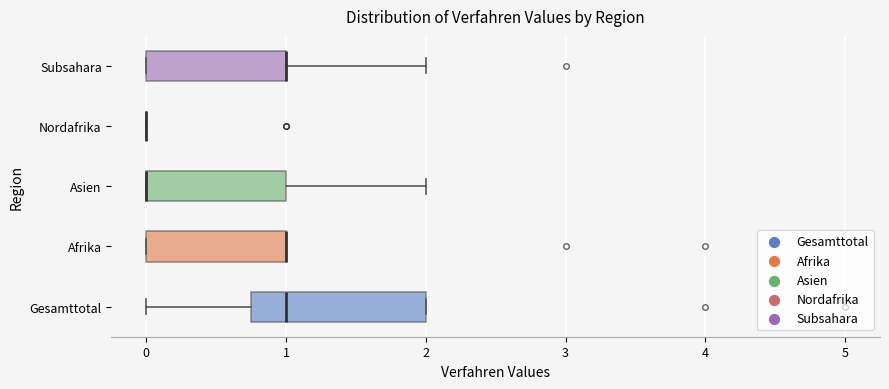

Reading bottom to top, transcribe this box plot: for each box, give where its median line is, the range the box spans, and where its two whiskers end, as read against the x-axis. The values are not printed on the chart, so give them approximately, as read against the axis.

Gesamttotal: median 1.0, box 0.8 to 2.0, whiskers 0.0 to 2.0
Afrika: median 1.0 (drawn on the box's right edge), box 0.0 to 1.0, whiskers 0.0 to 1.0
Asien: median 0.0 (drawn on the box's left edge), box 0.0 to 1.0, whiskers 0.0 to 2.0
Nordafrika: box collapsed to a line at 0.0, whiskers 0.0 to 0.0
Subsahara: median 1.0 (drawn on the box's right edge), box 0.0 to 1.0, whiskers 0.0 to 2.0